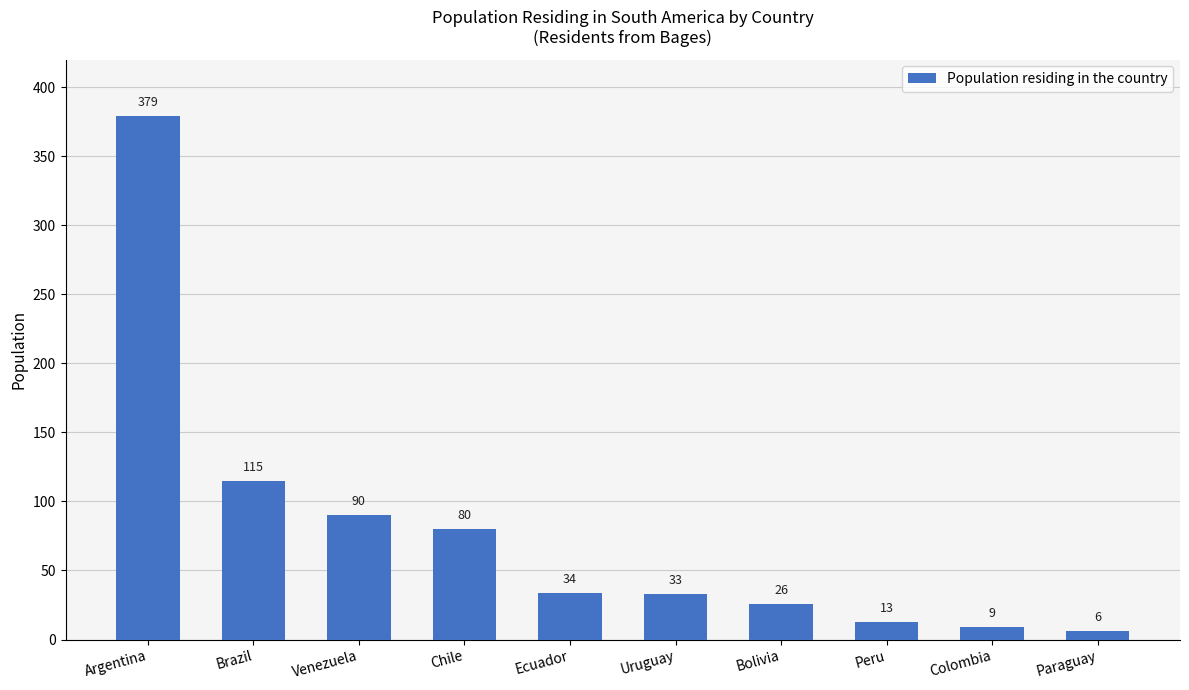

What is the maximum value shown in the chart?

379